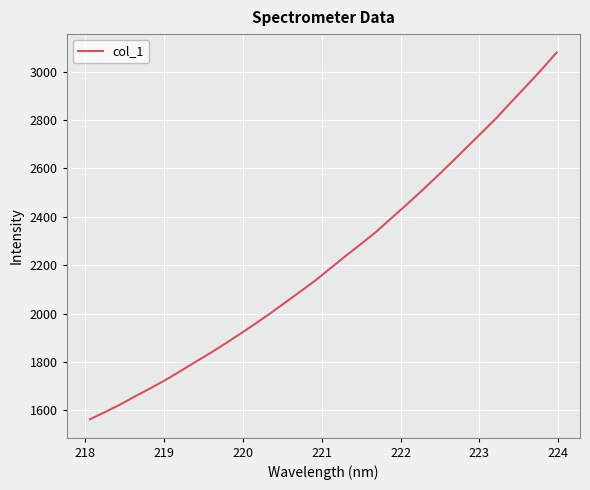

What is the minimum value shown in the chart?

1563.2